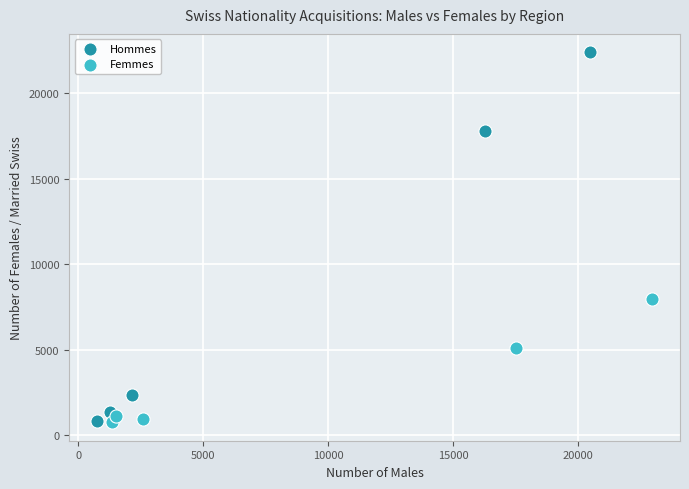

Which series has the widest spread of Y values?

Hommes